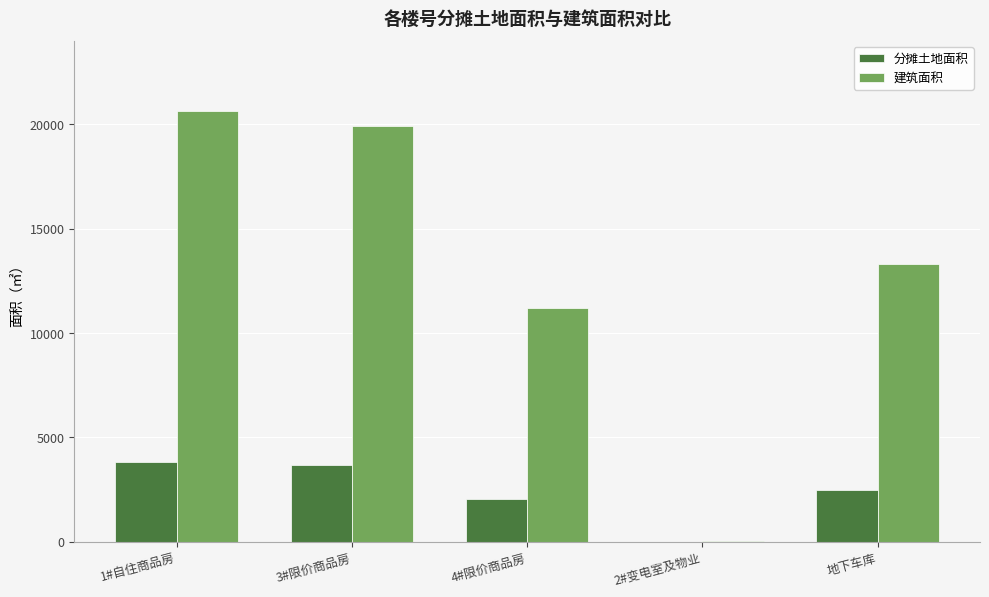

How many values in the 建筑面积 series exceed 13326?

3